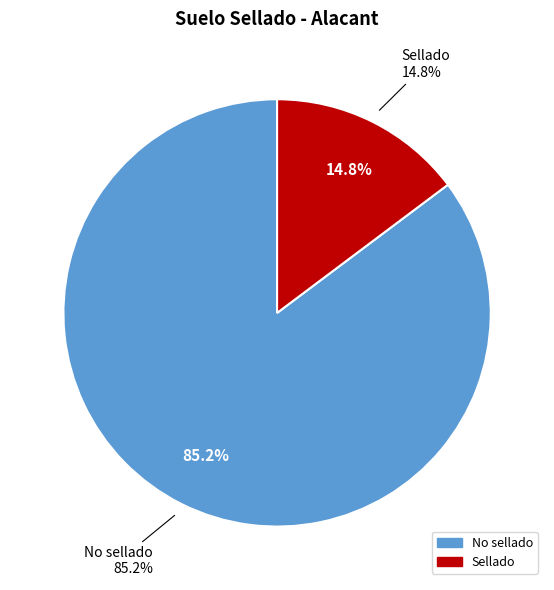

What percentage is the Sellado slice, to the nearest percent?

15%